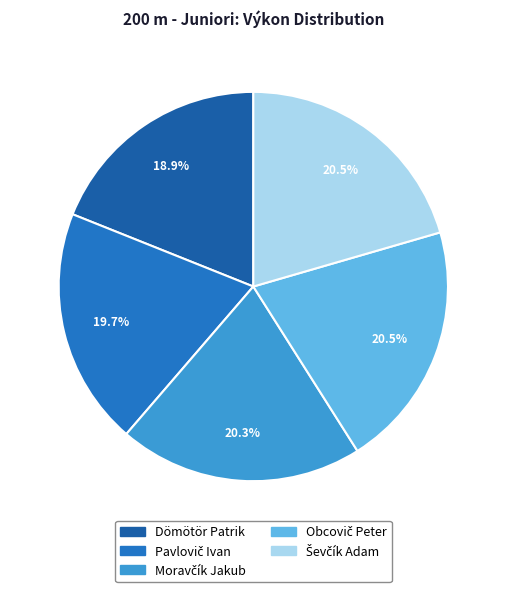

Does any single category account for the majority?

No